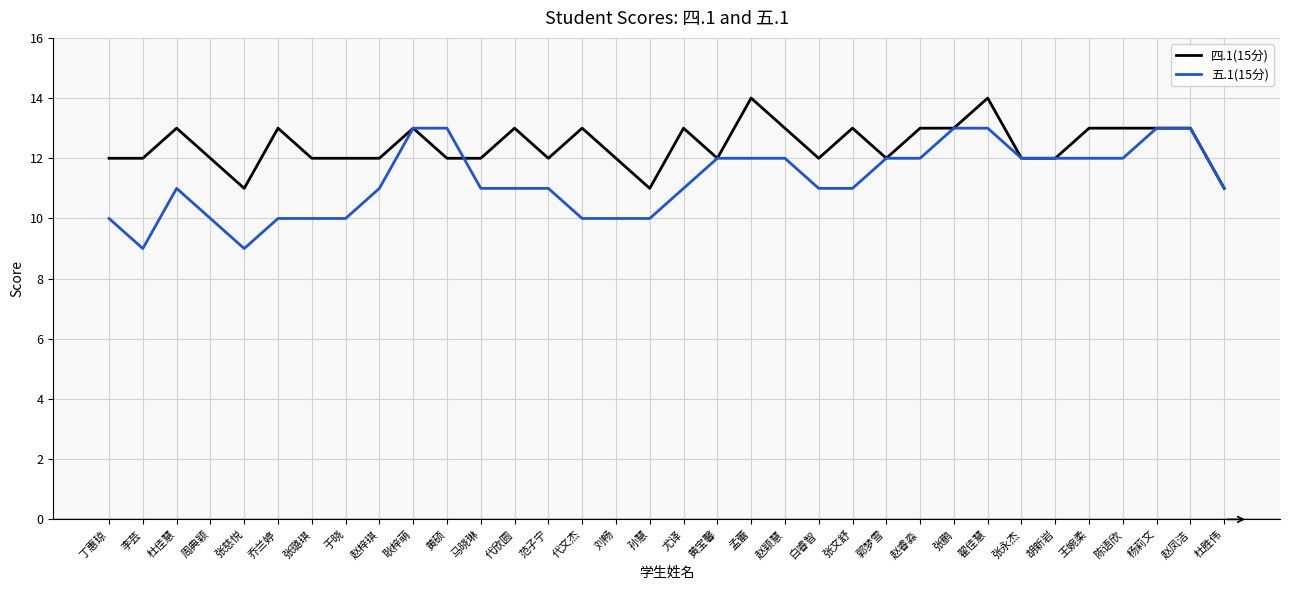

What is the smallest value displayed?

9